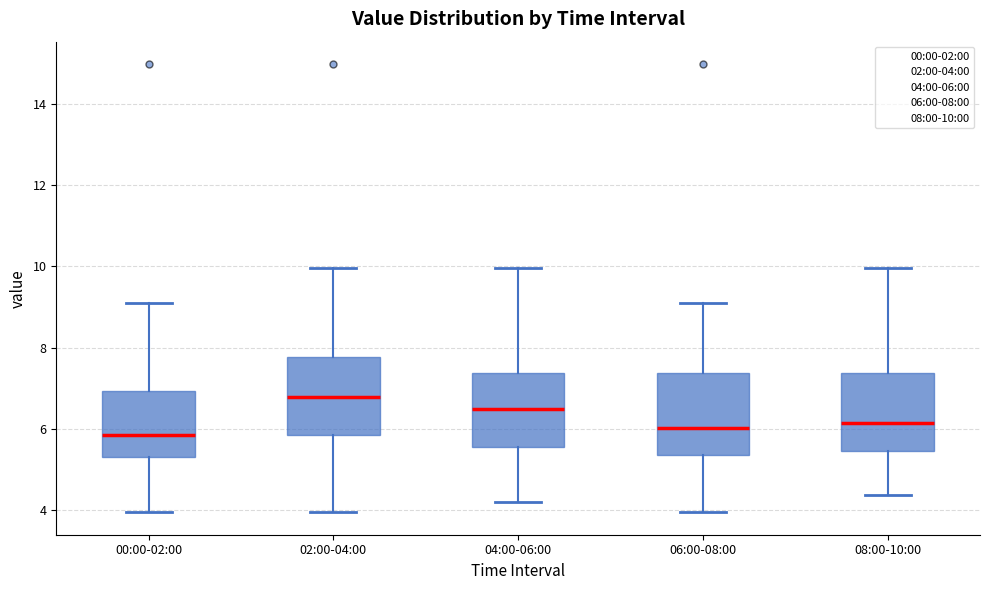

Where does the lower whisker of the box for 02:00-04:00 end on the y-axis? The values are not printed on the chart, so give them approximately, as read against the axis.

4.0